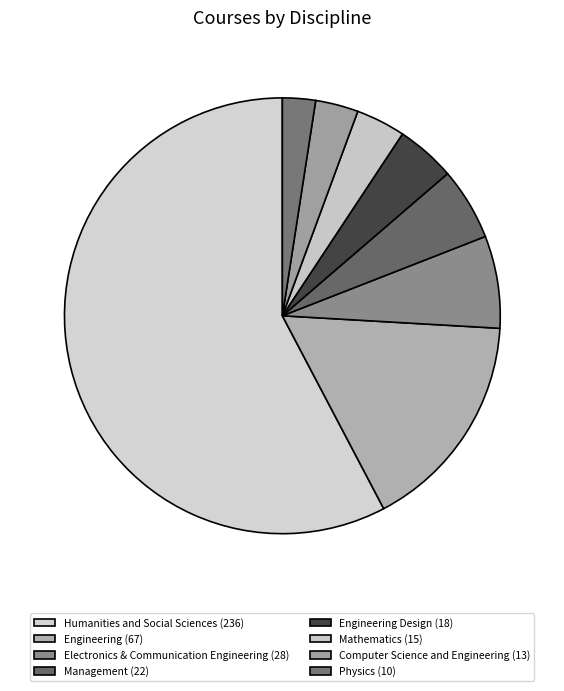

How many slices are in this pie chart?

8